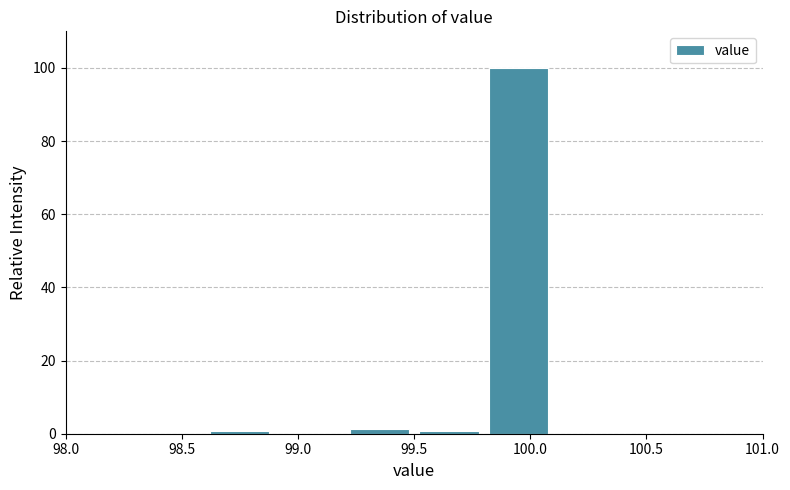

Reading left to right, list every bar in this chart as the range it spans on the x-axis followed by its height. The values are not printed on the chart, so give them approximately, as read against the axis.

98.0 to 98.3: 0
98.3 to 98.6: 0
98.6 to 98.9: under 2
98.9 to 99.2: 0
99.2 to 99.5: under 2
99.5 to 99.8: under 2
99.8 to 100.1: 100
100.1 to 100.4: 0
100.4 to 100.7: 0
100.7 to 101.0: 0